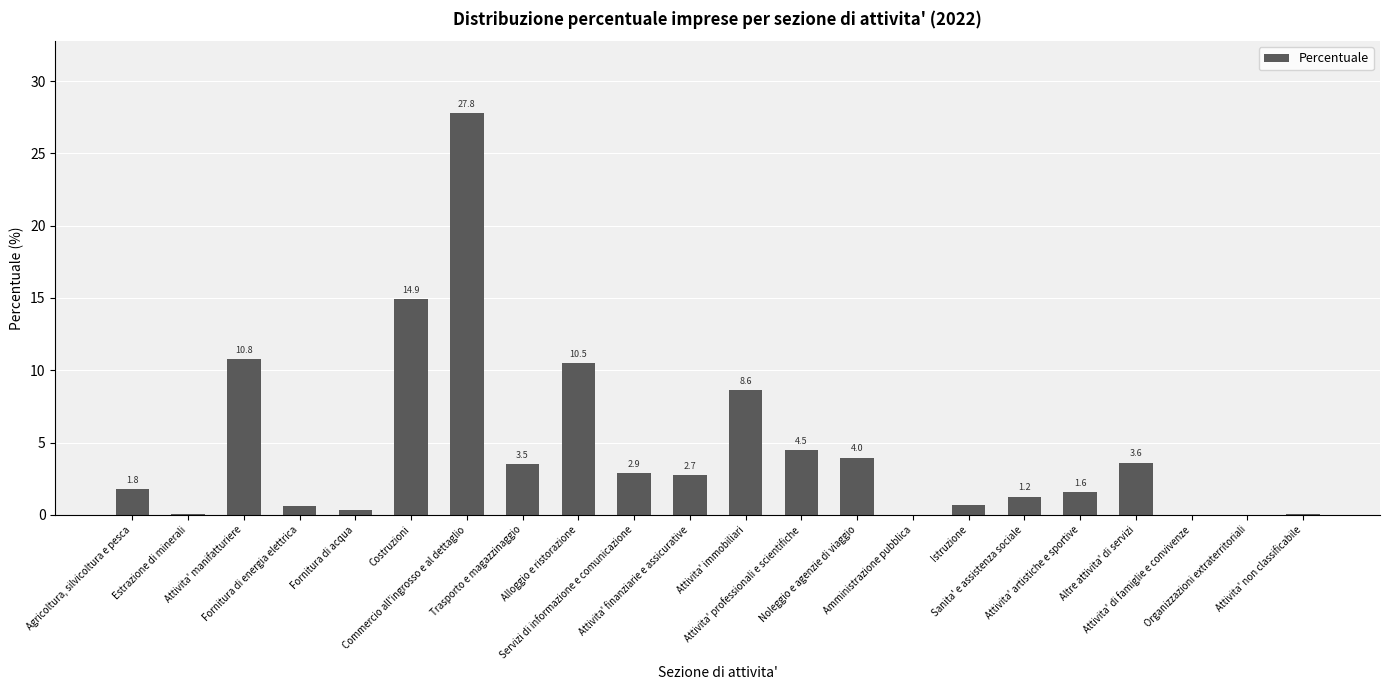

What is the greatest value displayed?

27.8